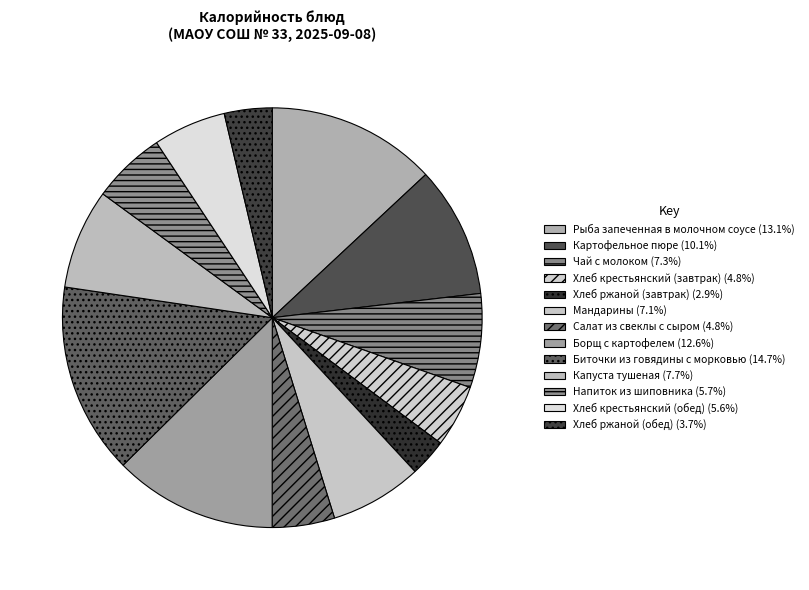

How many slices are in this pie chart?

13